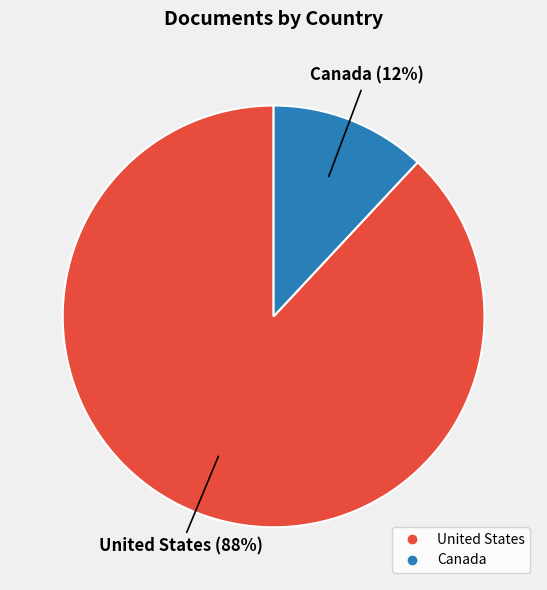

Which category has the smallest portion of the pie?

Canada